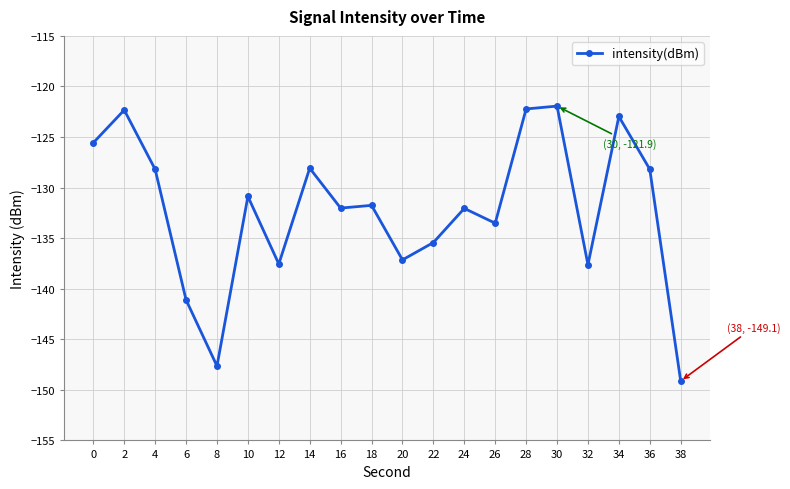

True or false: the data shows -61.7 at 12.

False